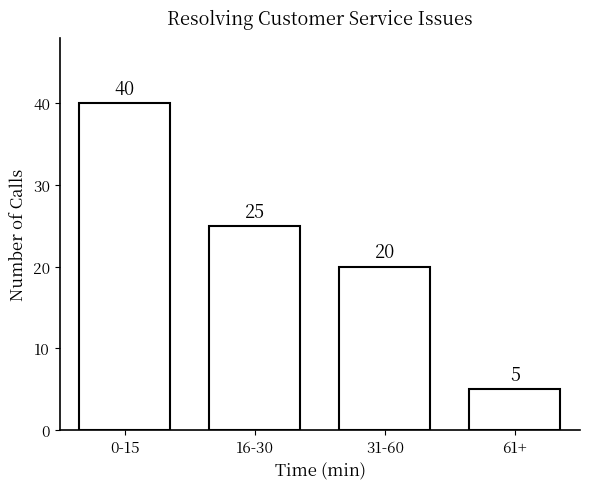

Reading left to right, transcribe all the data shown in this chart.

40	25	20	5